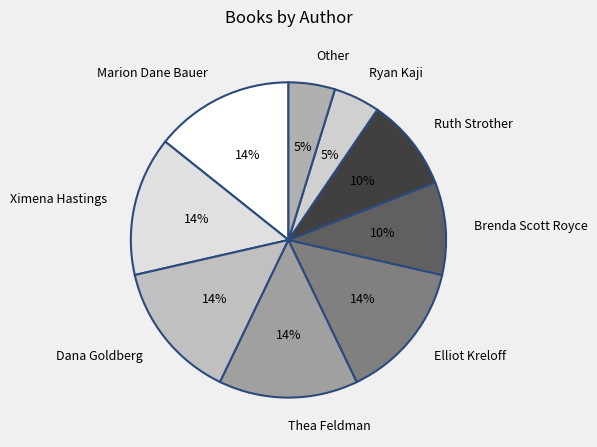

To the nearest percent, what is the combined percentage of Ximena Hastings and Other?

19%